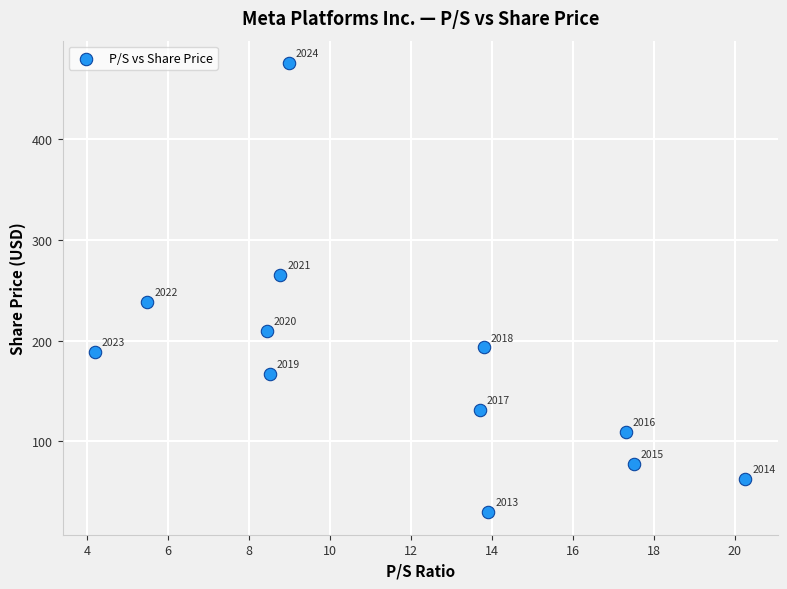

What Y value in the scatter plot is closest to 252?

265.0